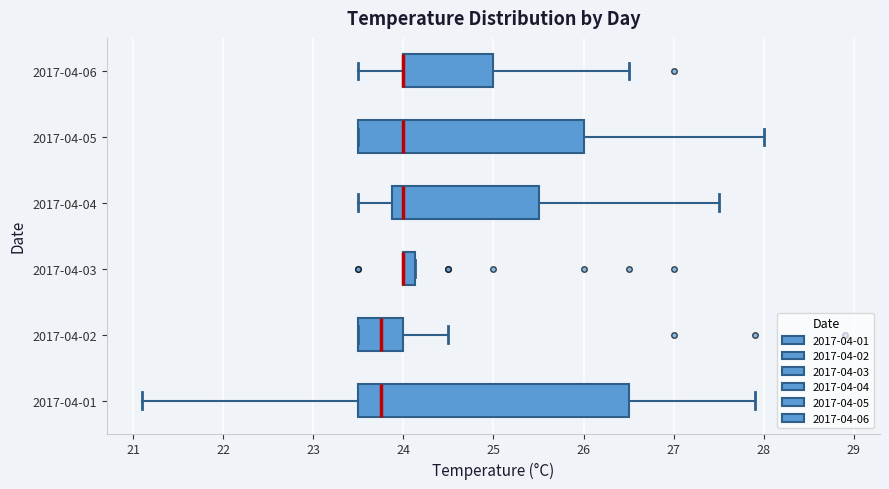

Where is the right edge of the box for 2017-04-03 on the x-axis? The values are not printed on the chart, so give them approximately, as read against the axis.

24.1